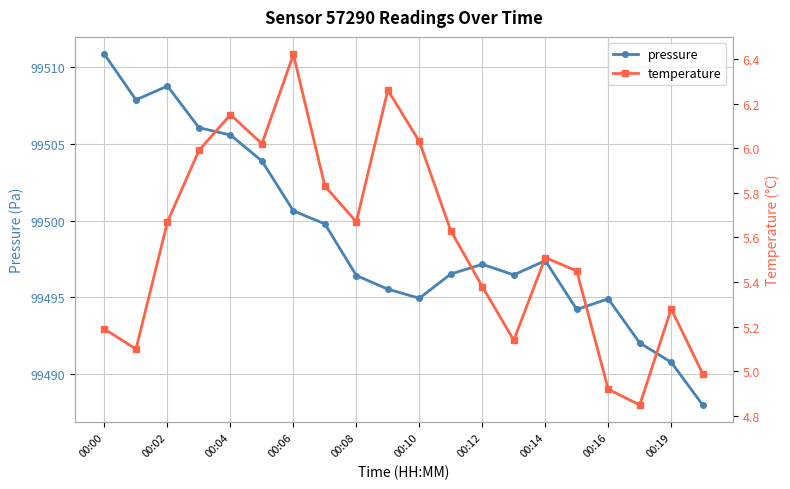

What is the total value across all series at 17?

99496.9